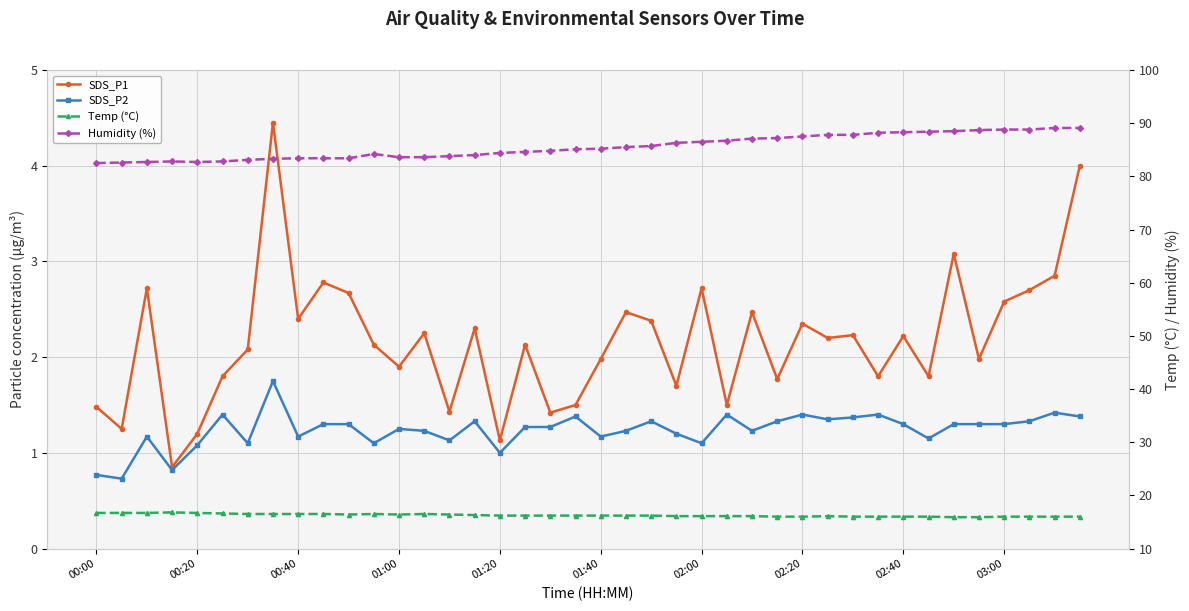

At how many categories does at least one series exceed 74?

40